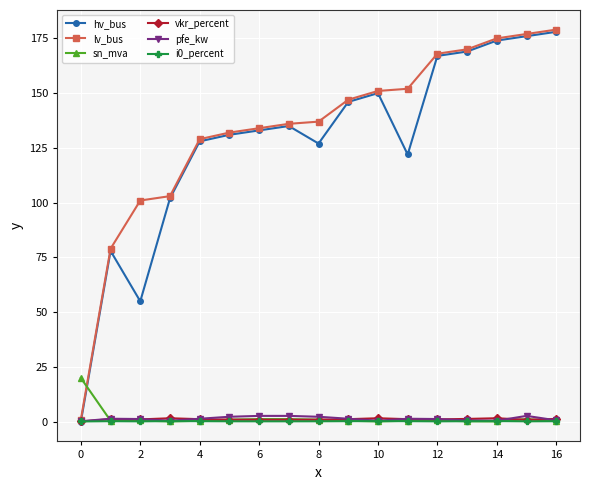

What is the highest value of the hv_bus series?

178.0